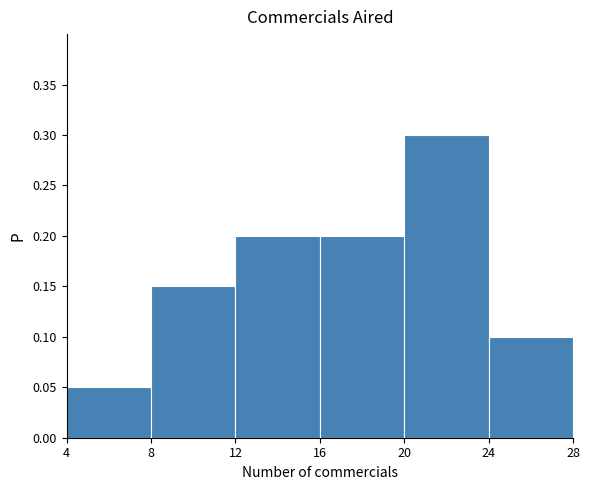

Reading left to right, transcribe this chart: for each bar, give the range it covers on the x-axis and its height. The values are not printed on the chart, so give them approximately, as read against the axis.

4 to 8: 0.05
8 to 12: 0.15
12 to 16: 0.20
16 to 20: 0.20
20 to 24: 0.30
24 to 28: 0.10